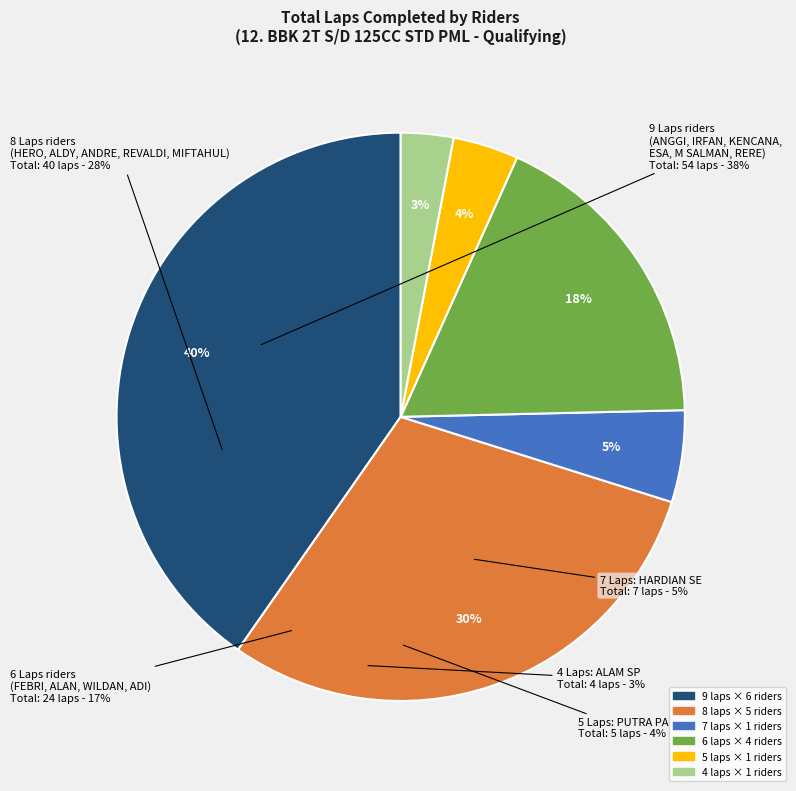

Is there a majority slice in this chart?

No